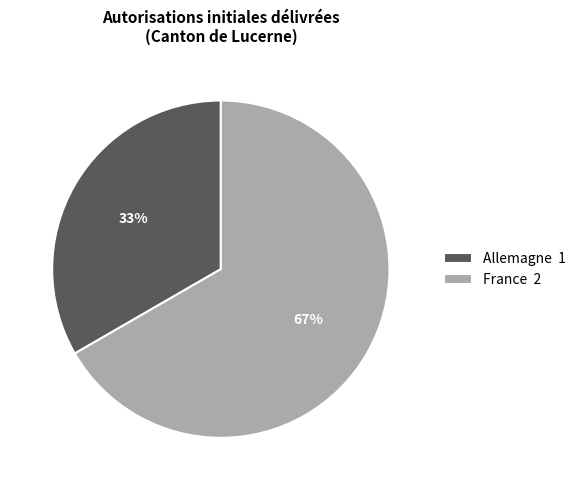

Between Allemagne 1 and France 2, which is larger?

France 2